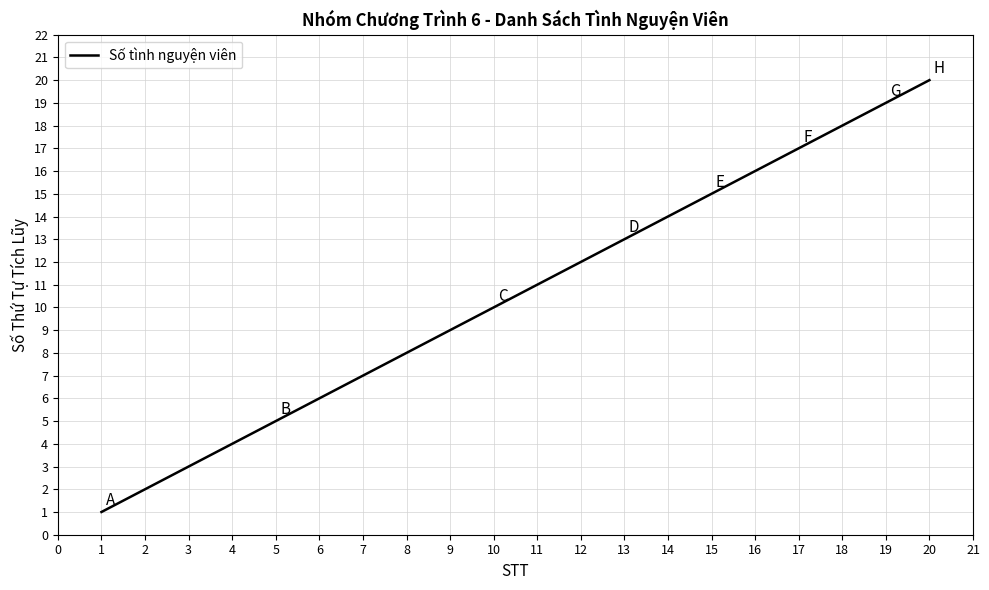

What is the change in value from 1 to 17?

+16